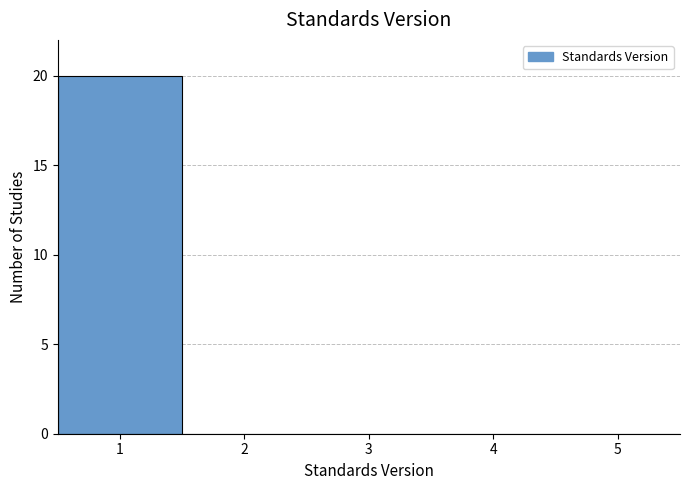

Which range on the x-axis has the tallest bar?

0.5 to 1.5